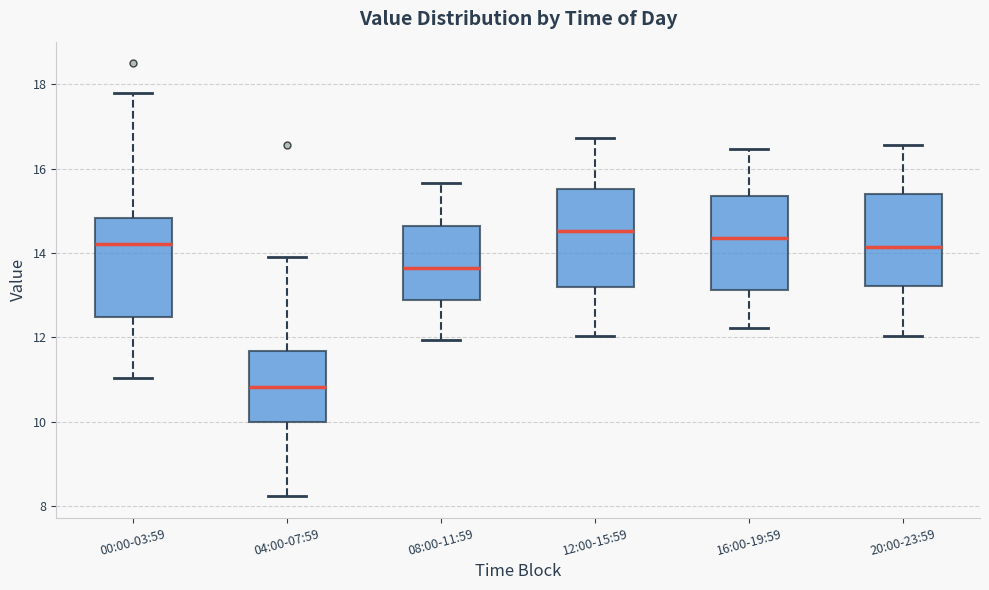

Reading left to right, read every box against the y-axis: the position of its median line, the range the box covers, and the ends of its whiskers. The values are not printed on the chart, so give them approximately, as read against the axis.

00:00-03:59: median 14.2, box 12.4 to 14.8, whiskers 11.0 to 17.8
04:00-07:59: median 10.8, box 10.0 to 11.6, whiskers 8.2 to 14.0
08:00-11:59: median 13.6, box 12.8 to 14.6, whiskers 12.0 to 15.6
12:00-15:59: median 14.6, box 13.2 to 15.6, whiskers 12.0 to 16.8
16:00-19:59: median 14.4, box 13.2 to 15.4, whiskers 12.2 to 16.4
20:00-23:59: median 14.2, box 13.2 to 15.4, whiskers 12.0 to 16.6